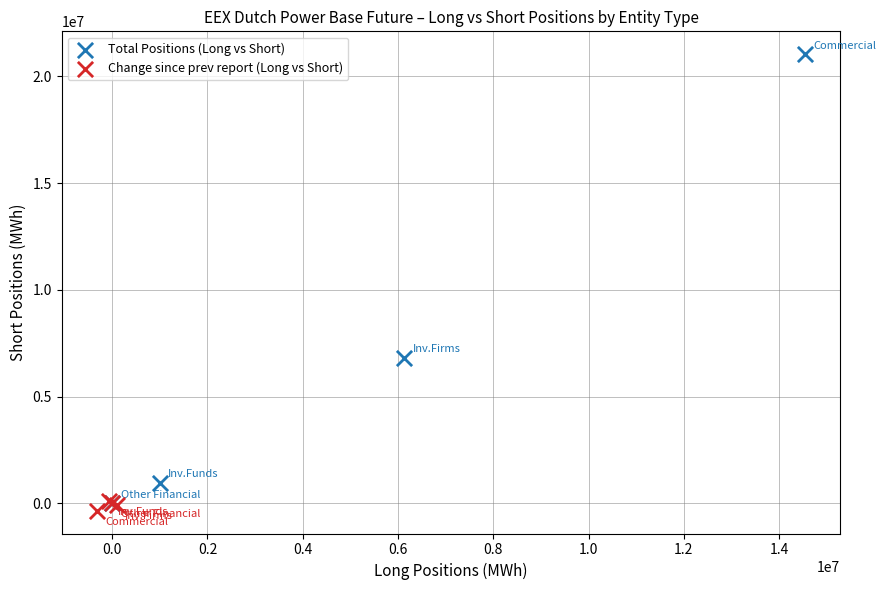

What are all the series names shown in the legend?

Total Positions (Long vs Short), Change since prev report (Long vs Short)